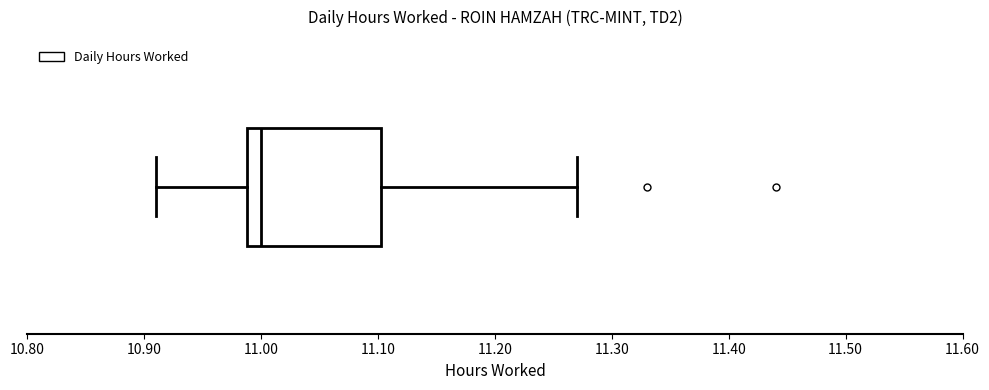

Read this box plot against the x-axis: the position of the median line, the range covered by the box, and the ends of both whiskers. The values are not printed on the chart, so give them approximately, as read against the axis.

median 11.00, box 10.99 to 11.10, whiskers 10.91 to 11.27